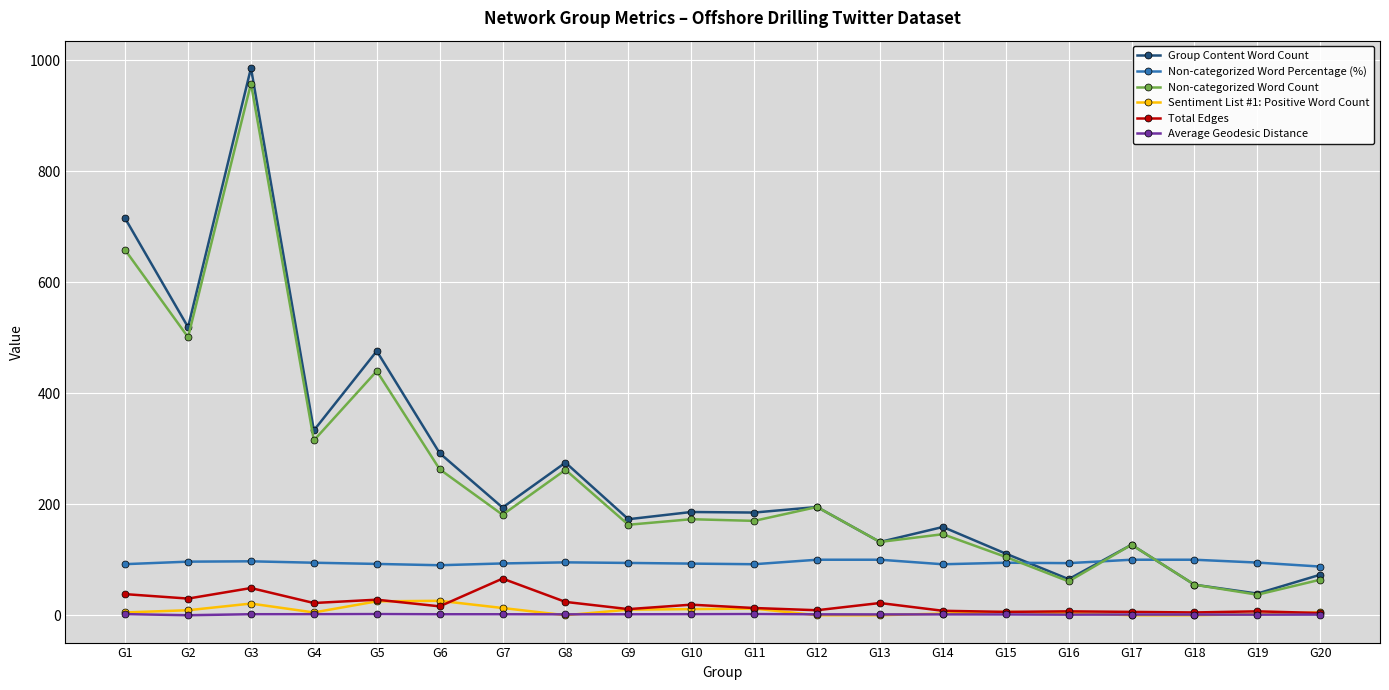

What is the average value of the Total Edges series?

19.5